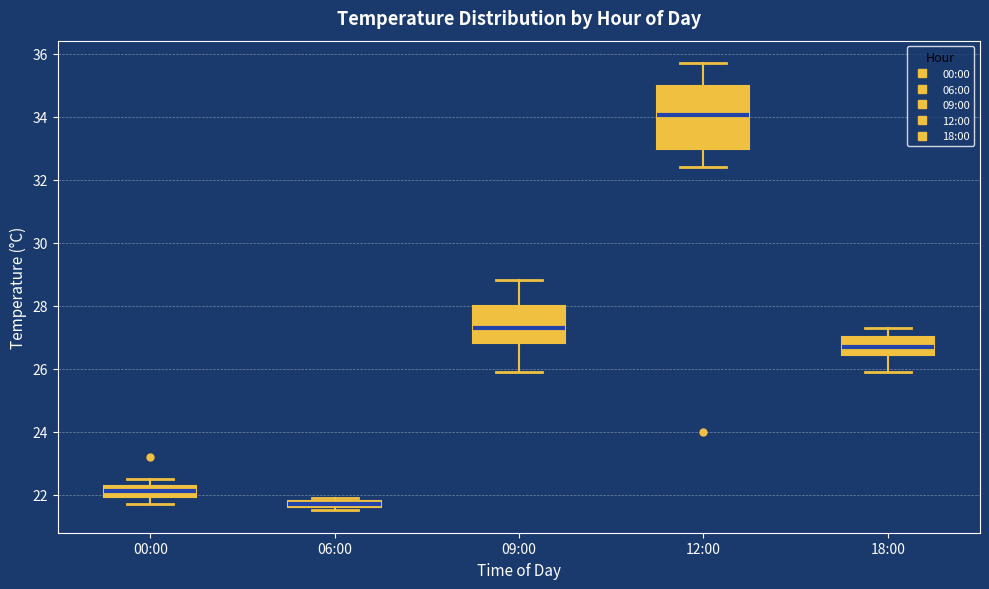

Which box is the tallest, from its lower edge to its upper edge?

12:00